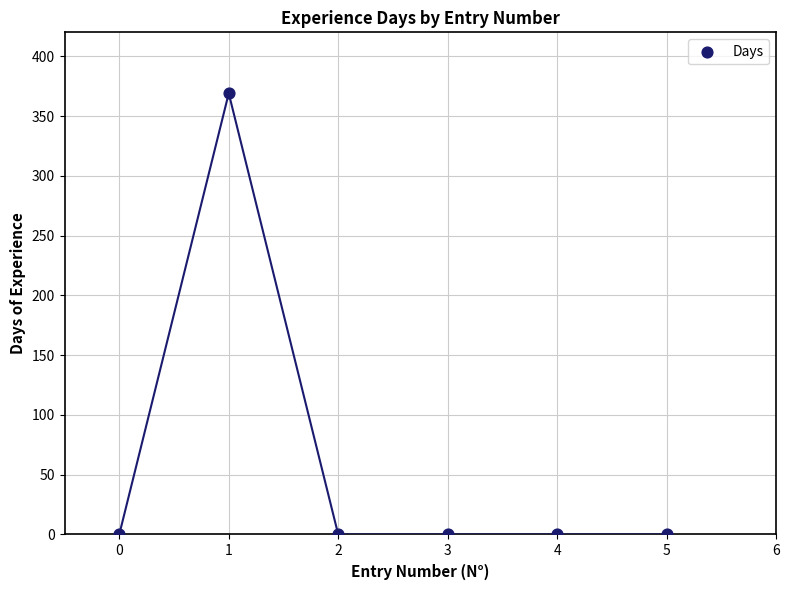

What is the range of Y values (max minus min)?

369